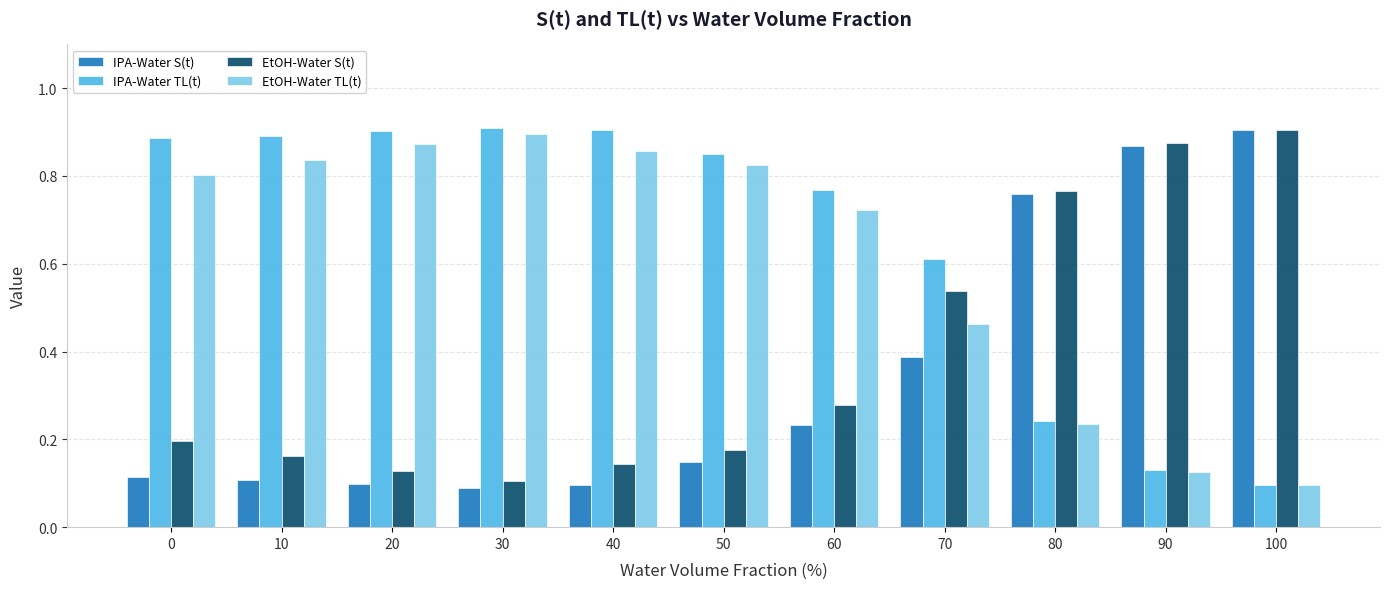

What is the sum of the IPA-Water S(t) values at 70 and 100?

1.3